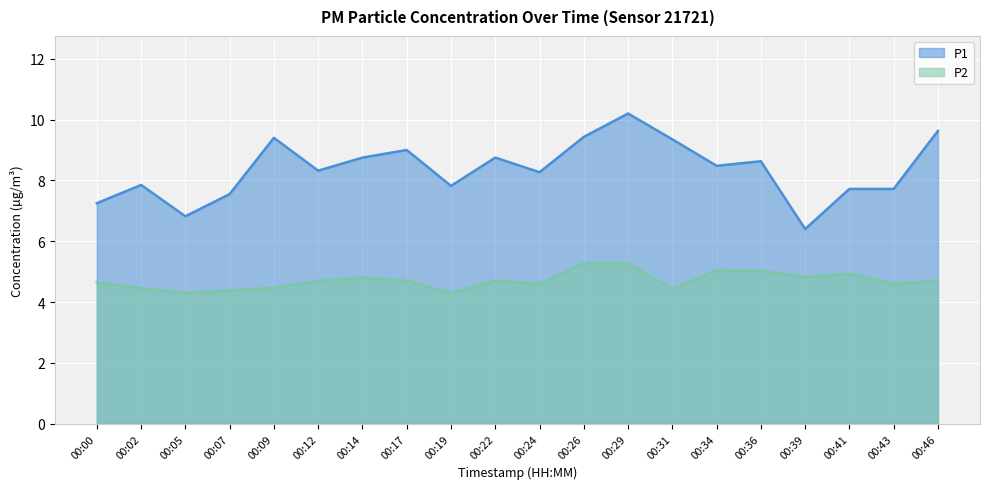

Is the value of P2 at 00:22 greater than the value of P1 at 00:09?

No